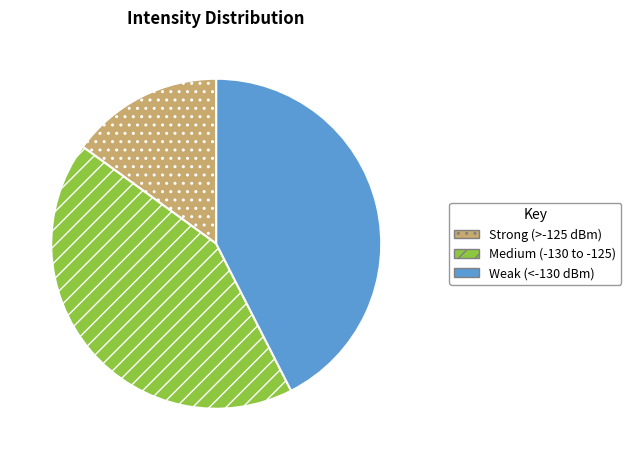

Approximately how many times larger is the value at Weak (<-130 dBm) compared to Strong (>-125 dBm)?

2.8